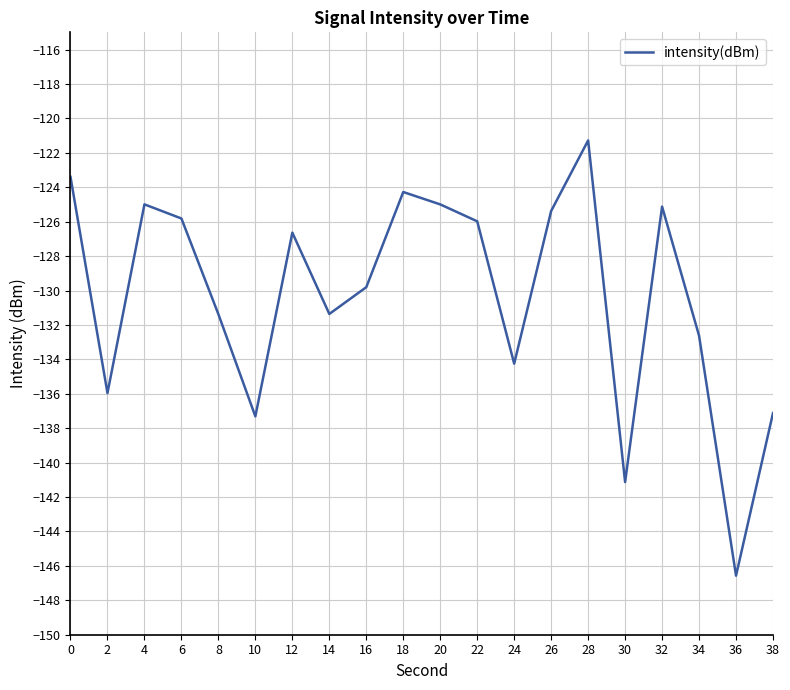

What is the greatest value displayed?

-121.3